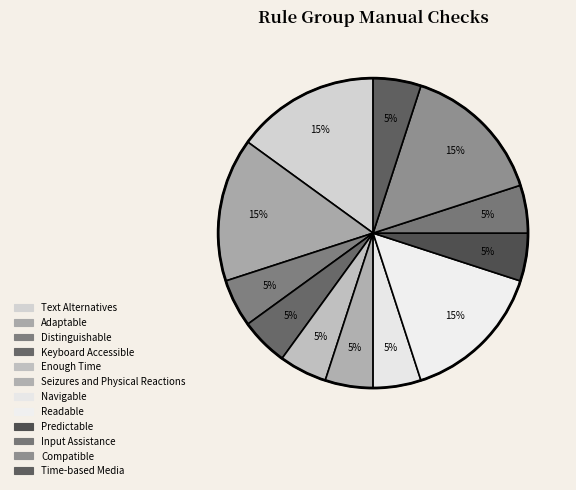

What percentage is the Keyboard Accessible slice, to the nearest percent?

5%